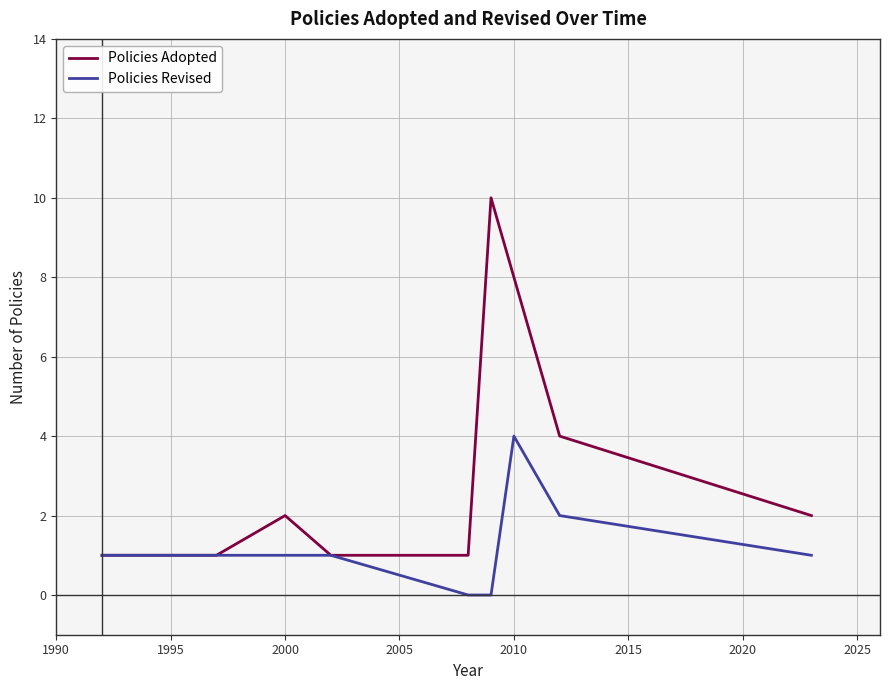

Is this an area chart (filled region under the line)?

No